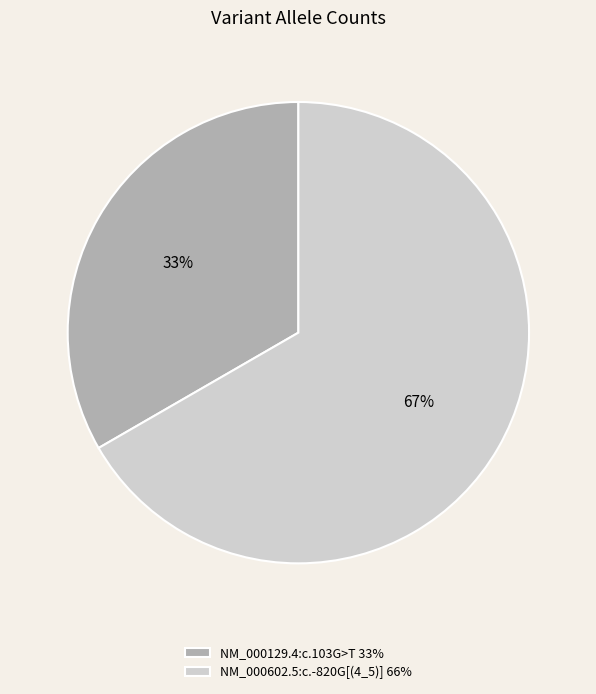

Which category has the biggest portion of the pie?

NM_000602.5:c.-820G[(4_5)]